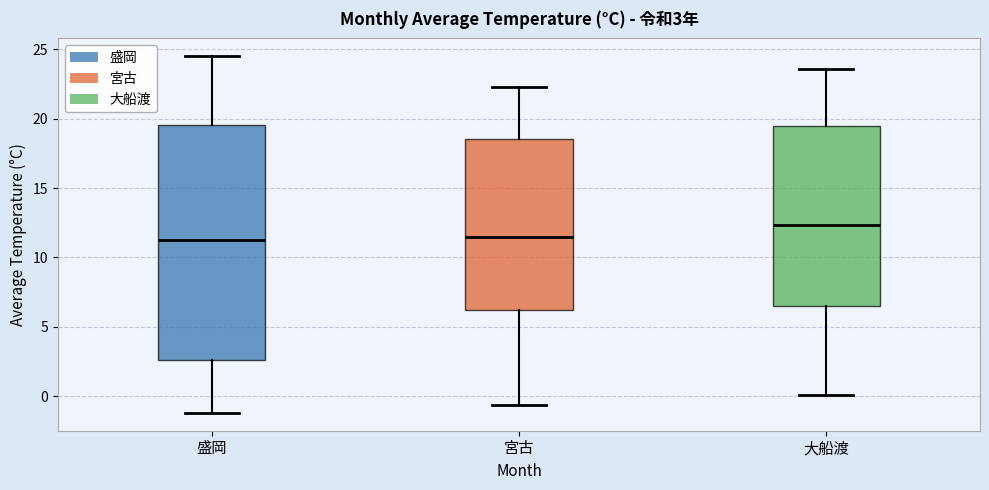

Which box's median line is the highest?

大船渡